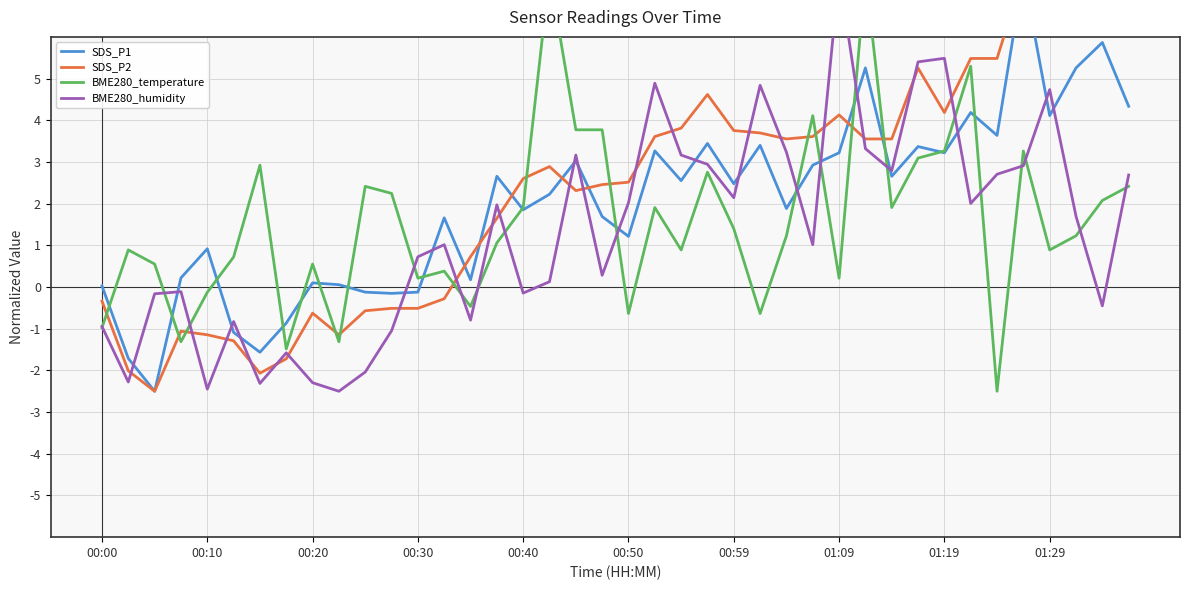

How many values in the BME280_temperature series are below 1?

18